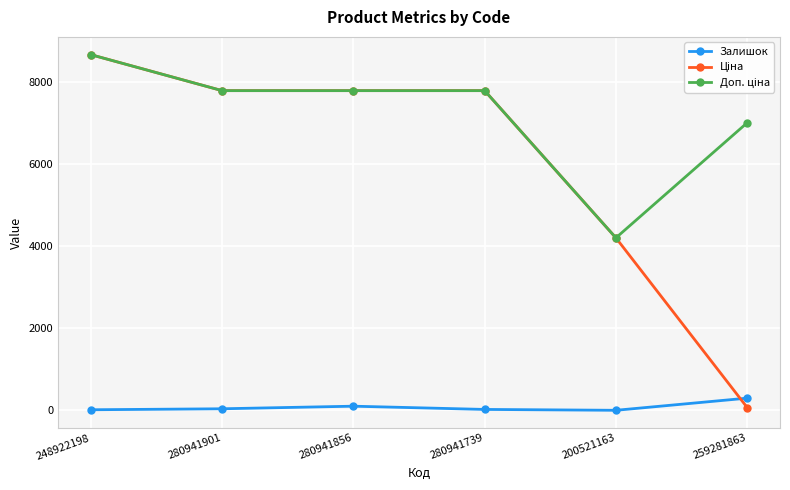

At how many categories does at least one series exceed 3111?

6